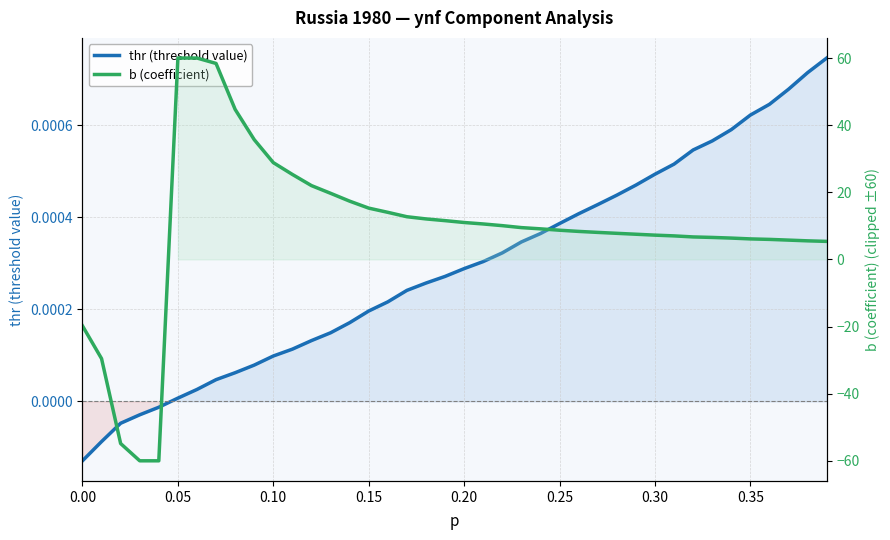

The b (coefficient) series shows 13.9 at 0.25. True or false?

False